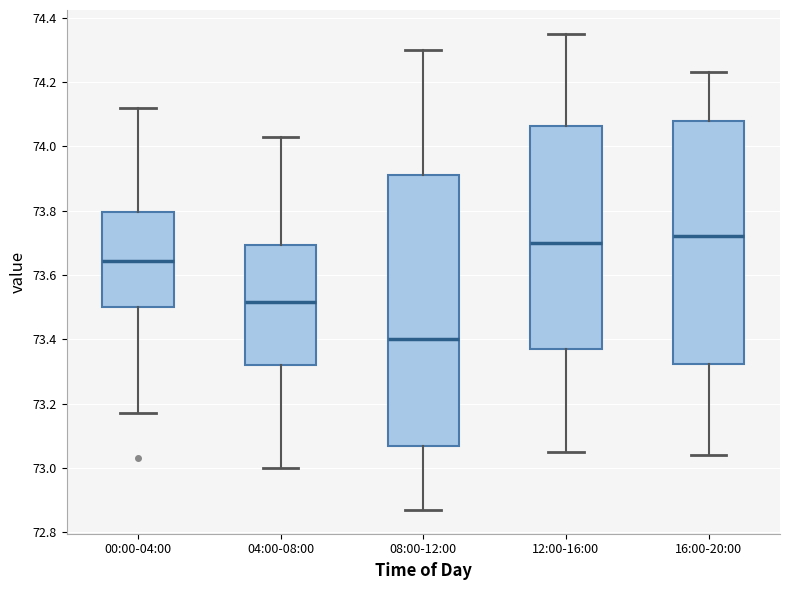

Which box is the tallest, from its lower edge to its upper edge?

08:00-12:00